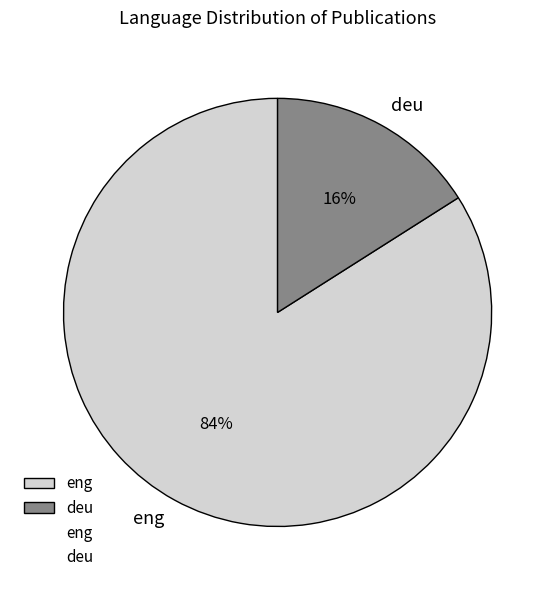

Count the number of slices in the pie.

2